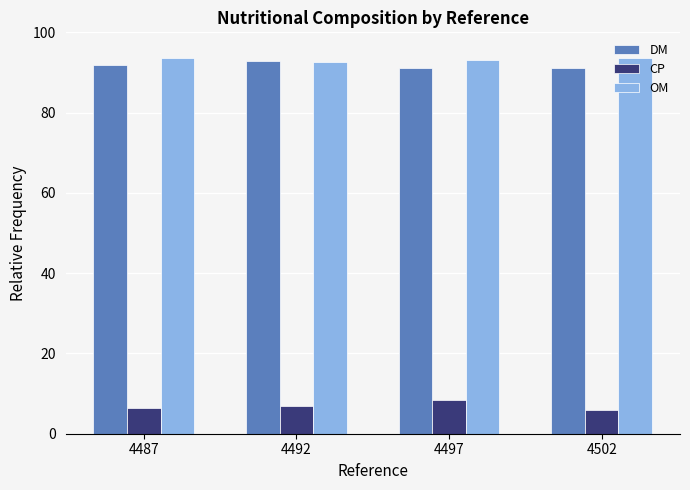

What is the value of the CP bar at the 1st from the left?

6.3